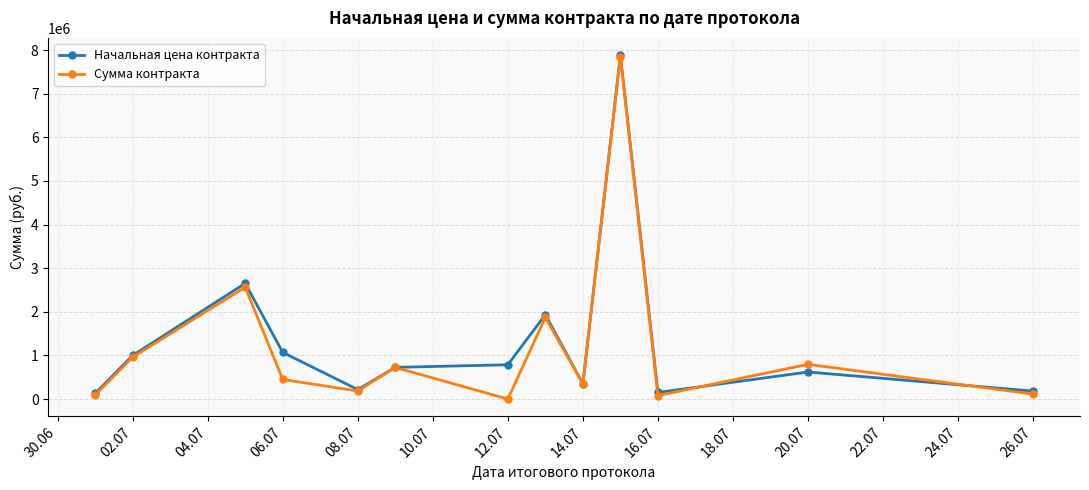

Which series ends up on top after the final intersection of Начальная цена контракта and Сумма контракта?

Начальная цена контракта